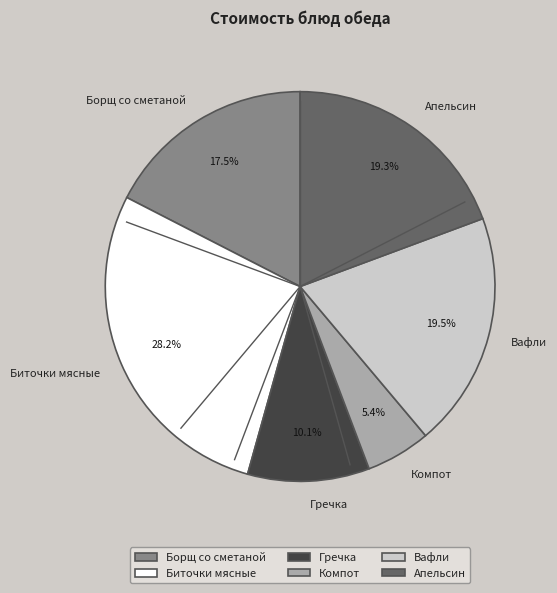

What is the largest slice in the pie chart?

Биточки мясные